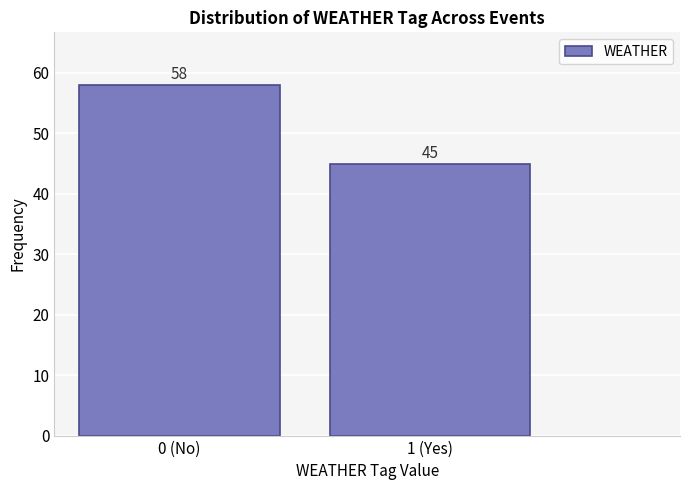

Reading right to left, extract all data points from this chart.

1 (Yes)=45	0 (No)=58